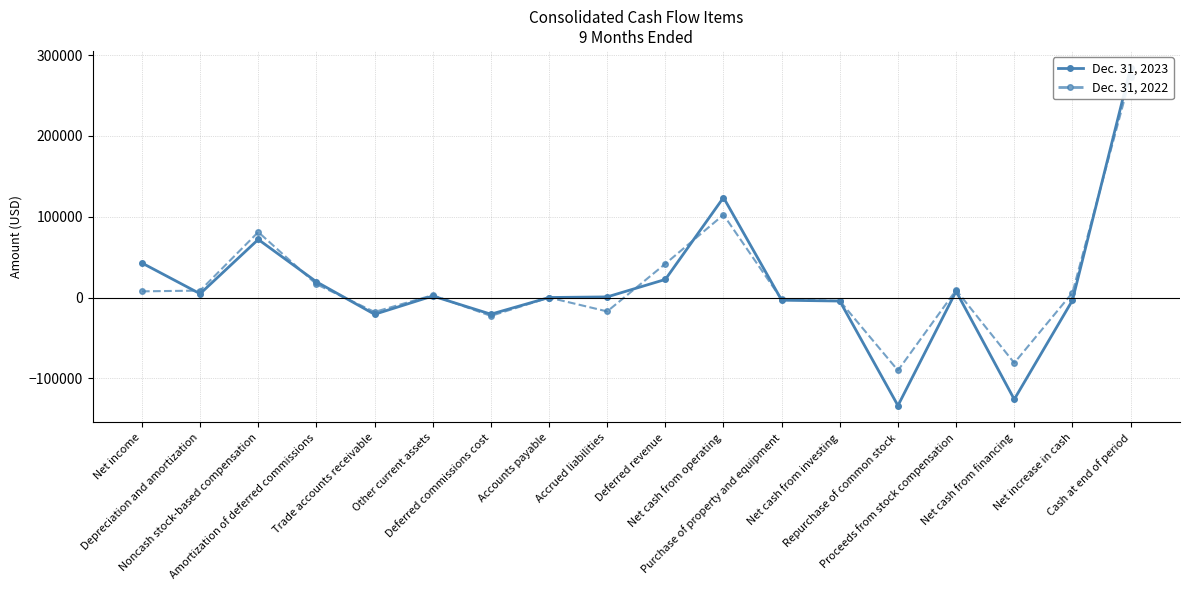

What are all the series names shown in the legend?

Dec. 31, 2023, Dec. 31, 2022